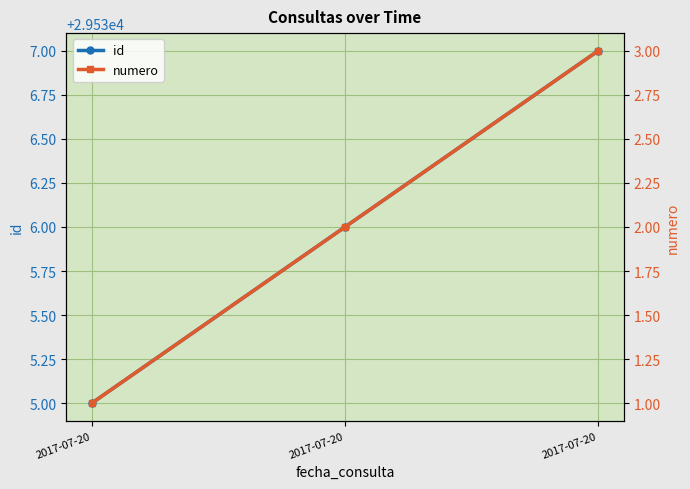

Reading left to right, list all the values displayed in this chart.

id: 2017-07-20=29535	2017-07-20=29536	2017-07-20=29537
numero: 2017-07-20=1	2017-07-20=2	2017-07-20=3